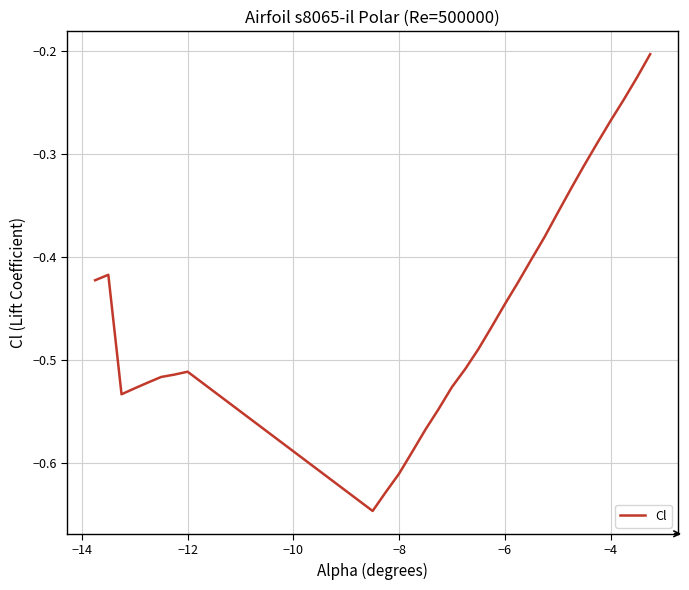

What is the difference between the maximum and minimum values?

0.4